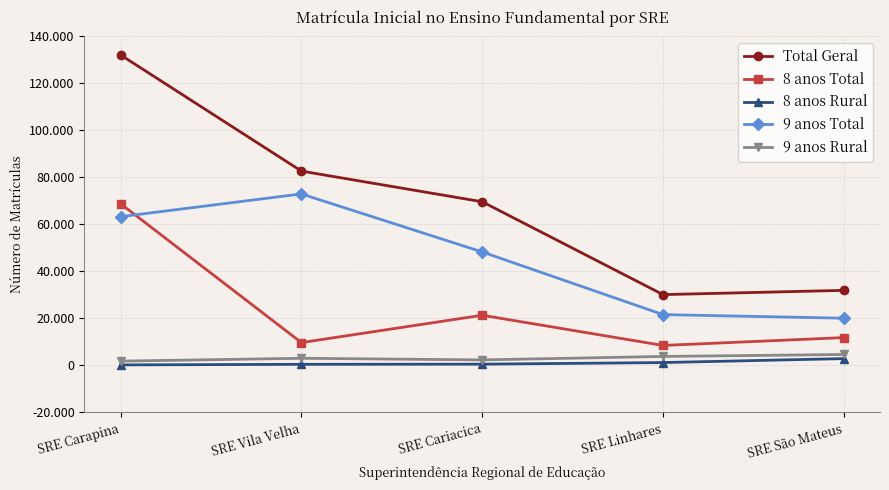

Is this an area chart (filled region under the line)?

No